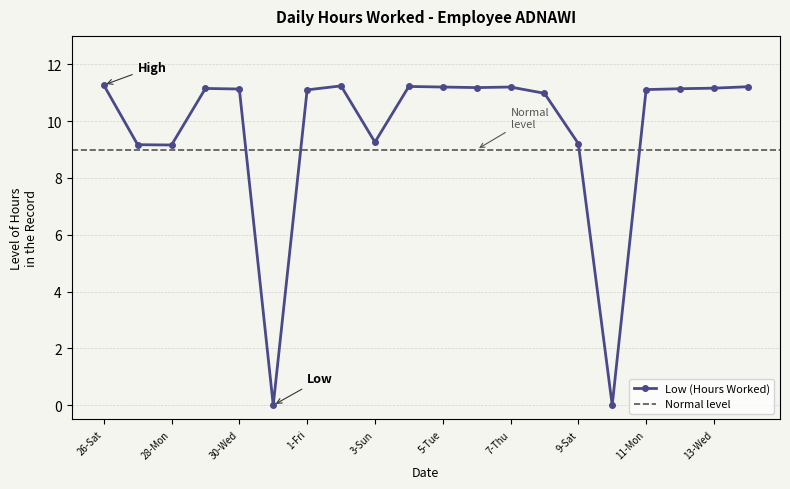

Is it true that the value at 26-Sat is 7.5?

False